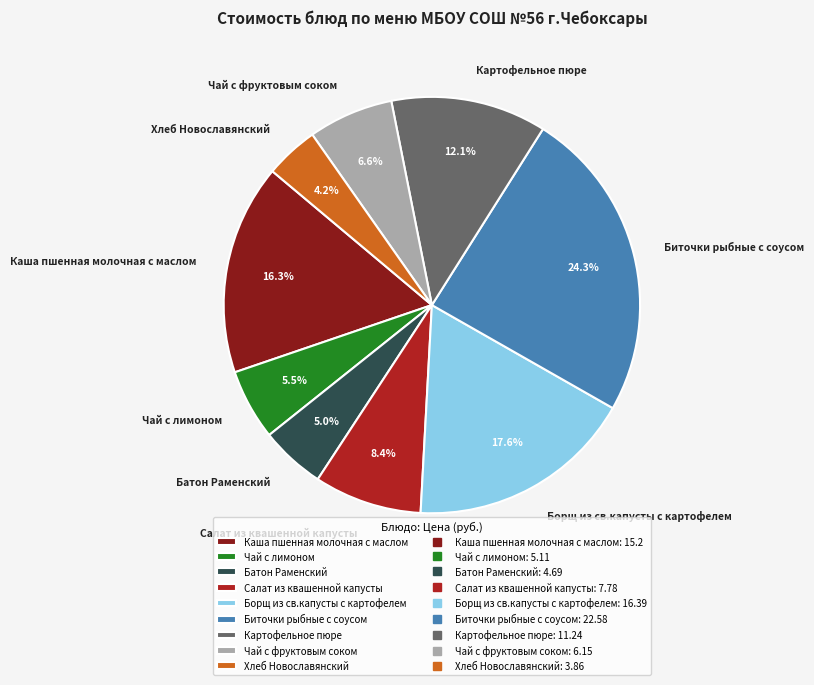

To the nearest percent, what is the average slice percentage?

11%